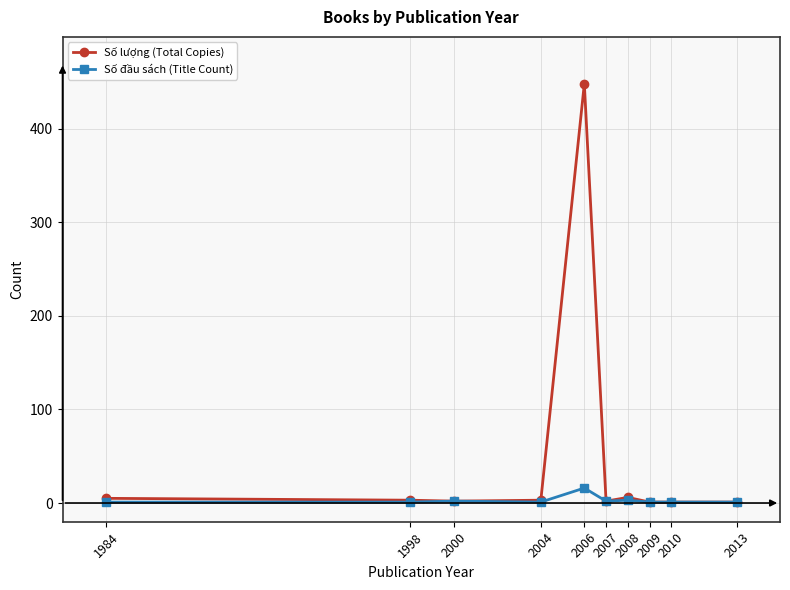

How many distinct data groups are displayed?

2